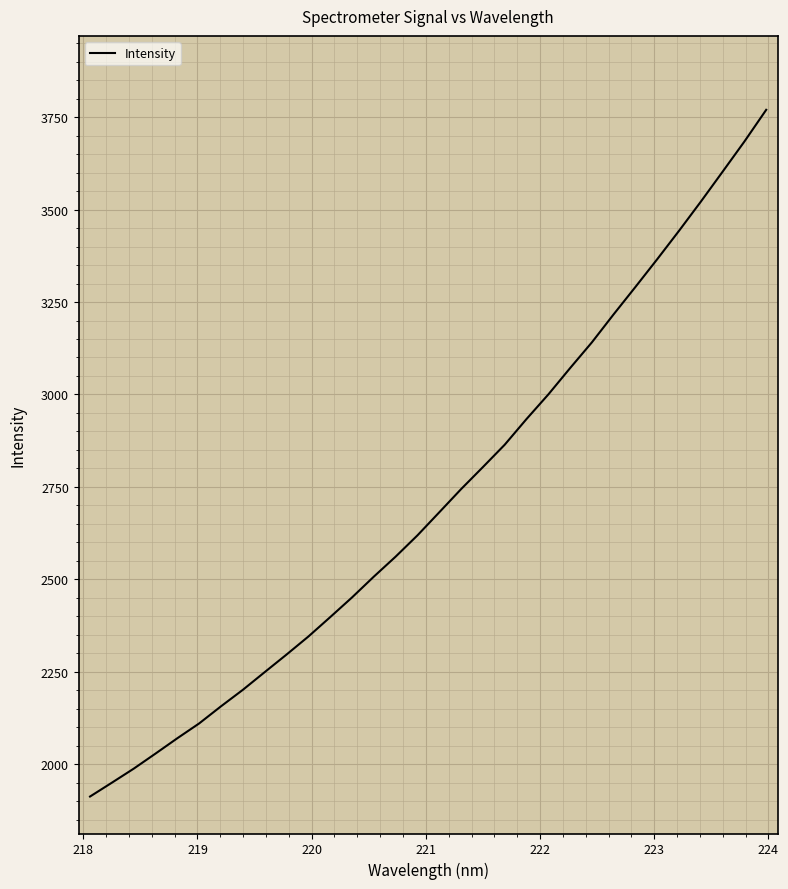

What is the difference between the maximum and minimum values?

1857.7